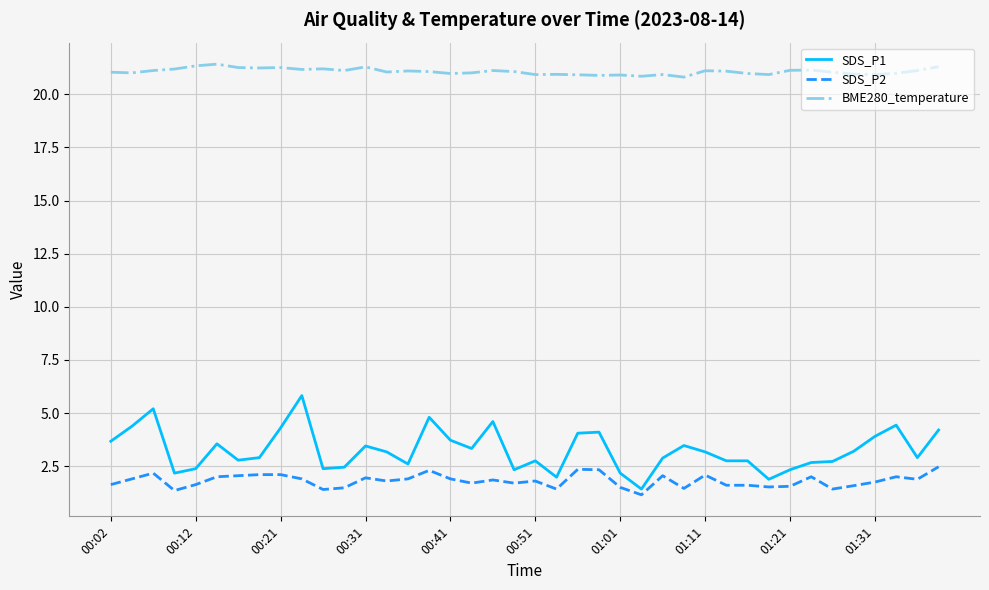

What is the difference between the maximum and minimum values in the SDS_P2 series?

1.3